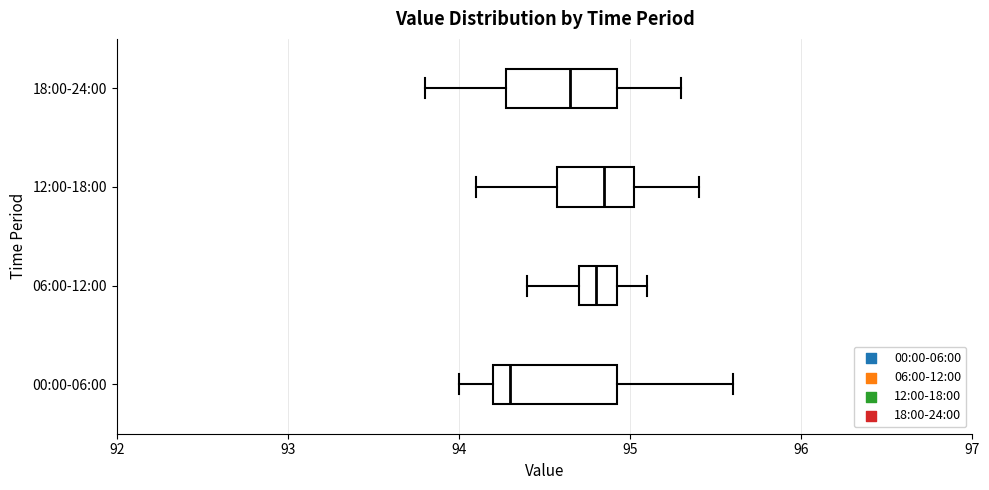

Where does the right whisker of the box for 18:00-24:00 end on the x-axis? The values are not printed on the chart, so give them approximately, as read against the axis.

95.3